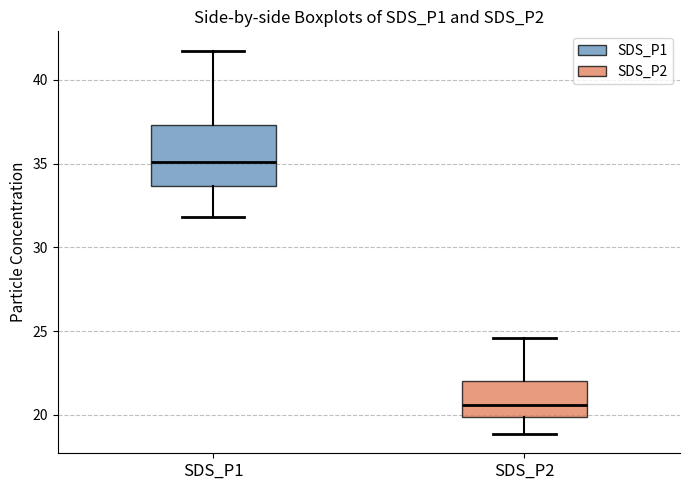

Which box is the tallest, from its lower edge to its upper edge?

SDS_P1